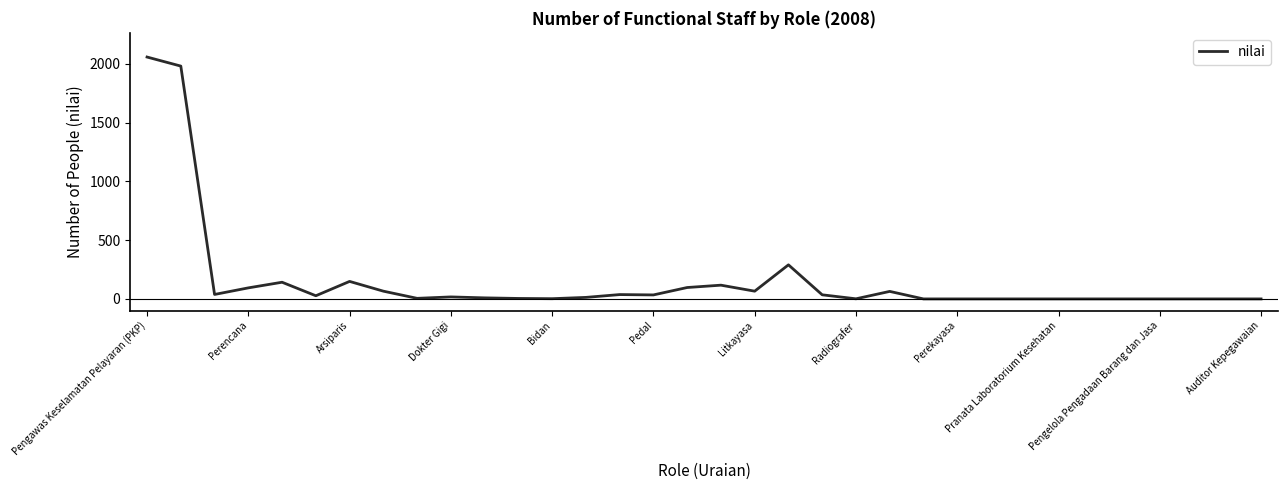

What is the maximum value shown in the chart?

2058